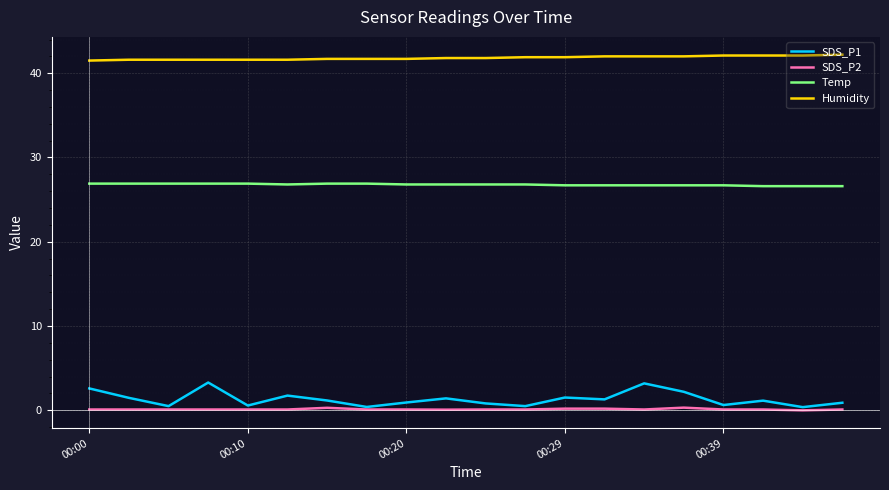

True or false: Humidity and SDS_P2 cross at least once.

False